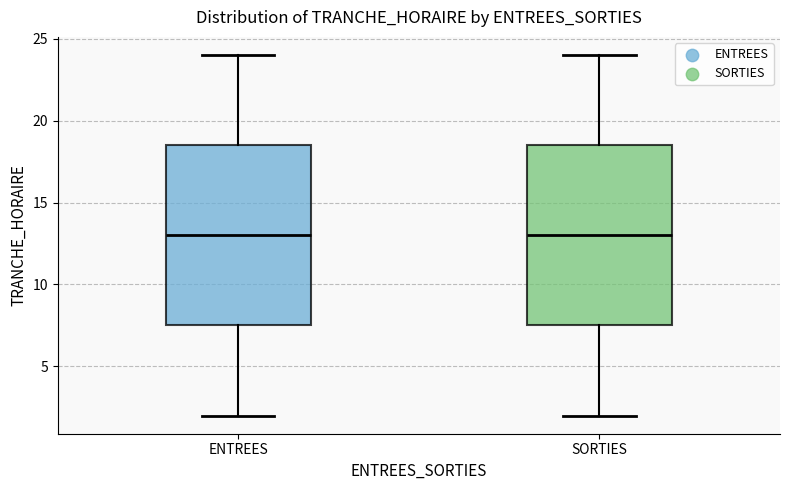

Reading left to right, transcribe this box plot: for each box, give where its median line is, the range the box spans, and where its two whiskers end, as read against the y-axis. The values are not printed on the chart, so give them approximately, as read against the axis.

ENTREES: median 13.0, box 7.5 to 18.5, whiskers 2.0 to 24.0
SORTIES: median 13.0, box 7.5 to 18.5, whiskers 2.0 to 24.0